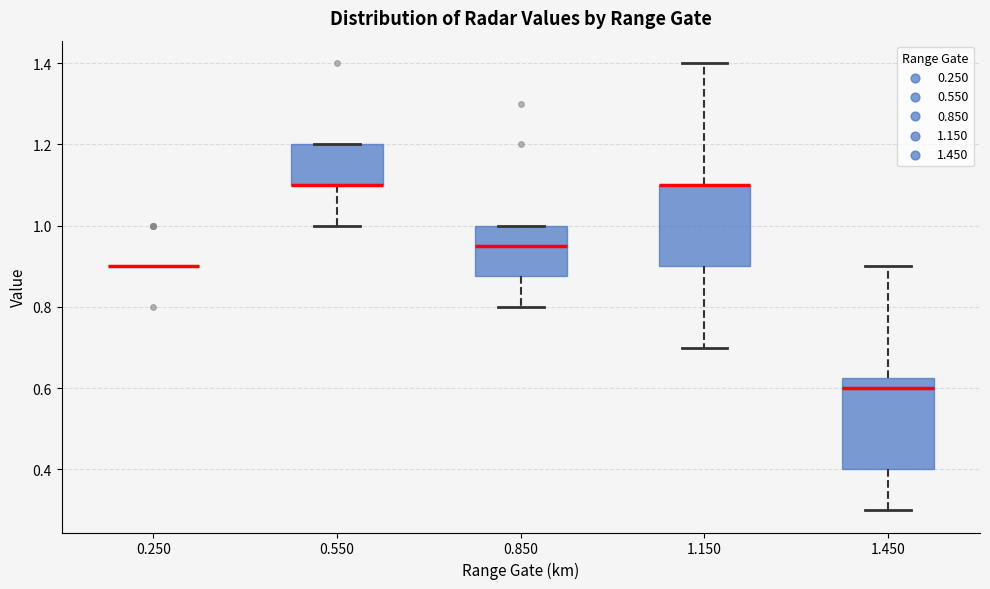

Reading left to right, transcribe this box plot: for each box, give where its median line is, the range the box spans, and where its two whiskers end, as read against the y-axis. The values are not printed on the chart, so give them approximately, as read against the axis.

0.250: box collapsed to a line at 0.90, whiskers 0.90 to 0.90
0.550: median 1.10 (drawn on the box's lower edge), box 1.10 to 1.20, whiskers 1.00 to 1.20
0.850: median 0.96, box 0.88 to 1.00, whiskers 0.80 to 1.00
1.150: median 1.10 (drawn on the box's upper edge), box 0.90 to 1.10, whiskers 0.70 to 1.40
1.450: median 0.60, box 0.40 to 0.62, whiskers 0.30 to 0.90